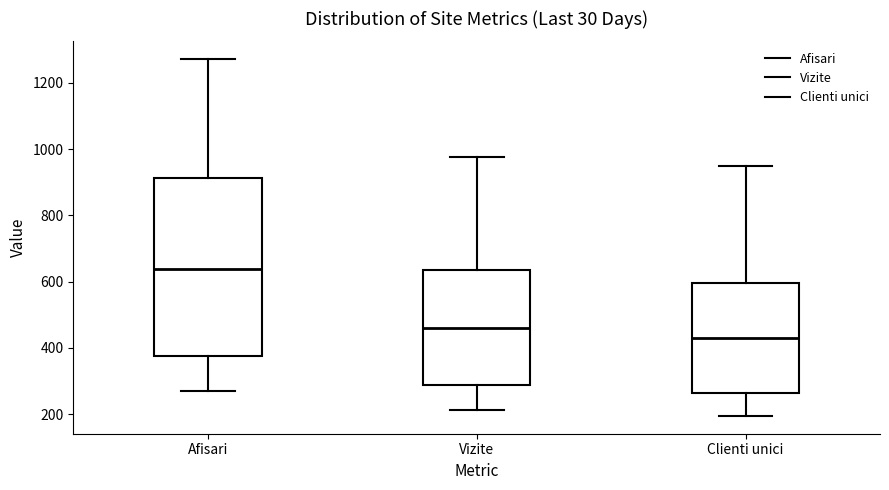

Which box has the lowest median line?

Clienti unici